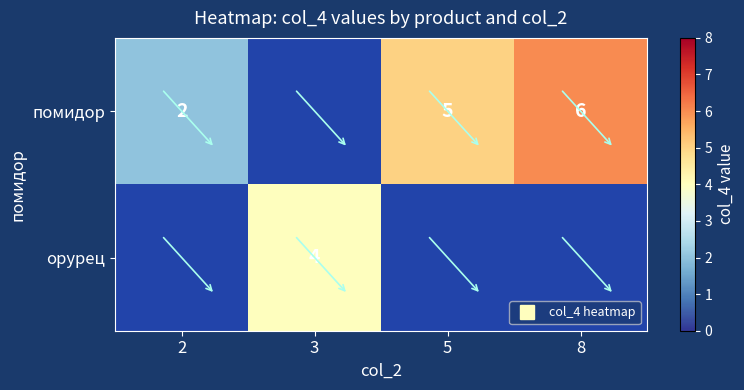

List the series in order of their peak value, highest first.

помидор, орурец